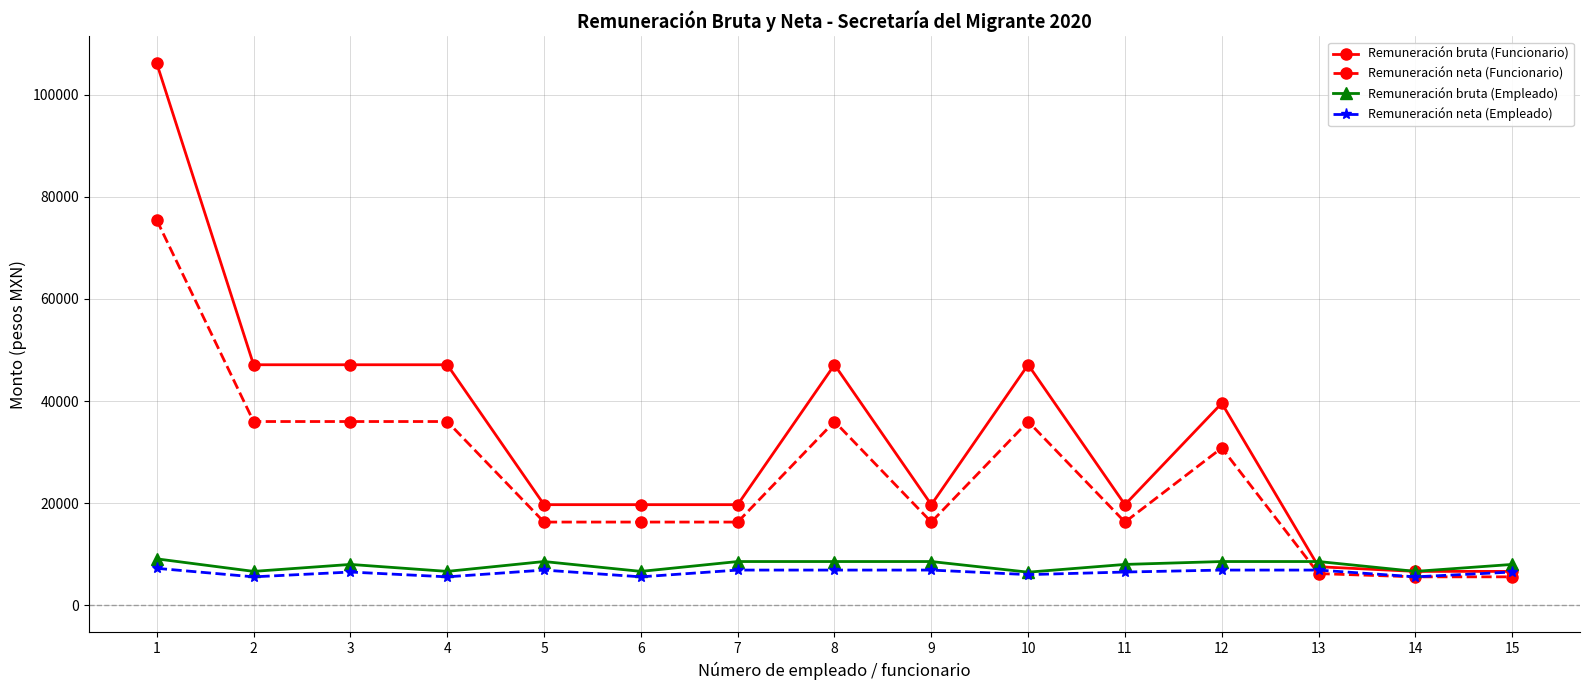

What is the spread (max minus min) of values at 5?

12804.1